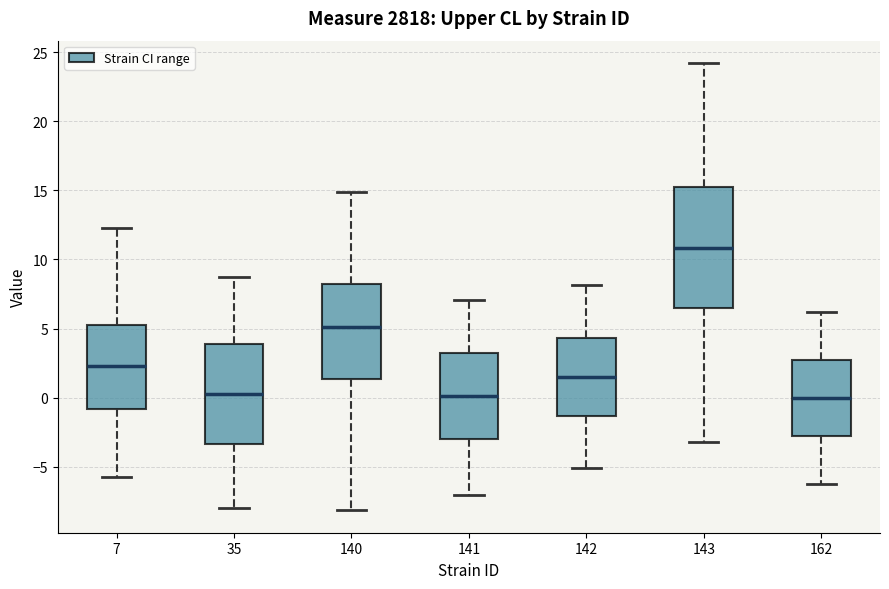

Which box has the highest median line?

143